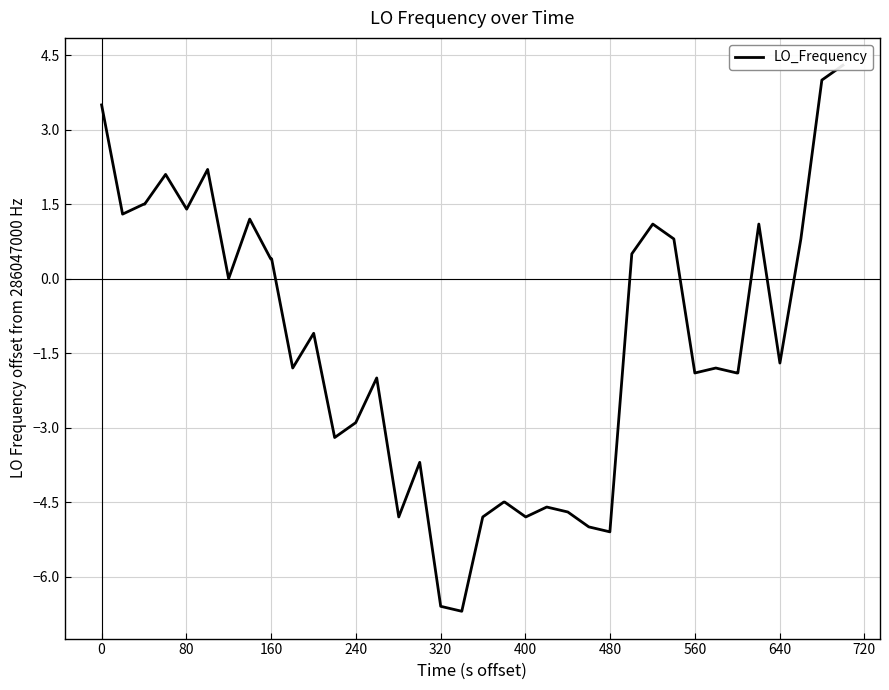

The chart shows a value of -2.6 at 18. True or false?

False